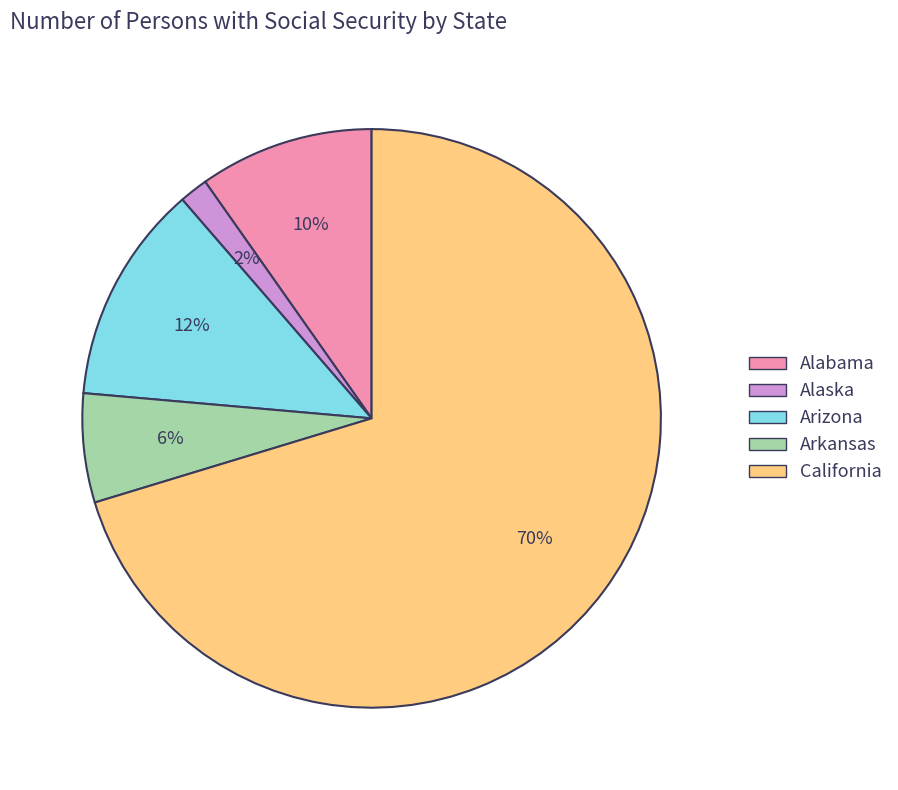

To the nearest percent, what percentage of the pie is Arizona?

12%